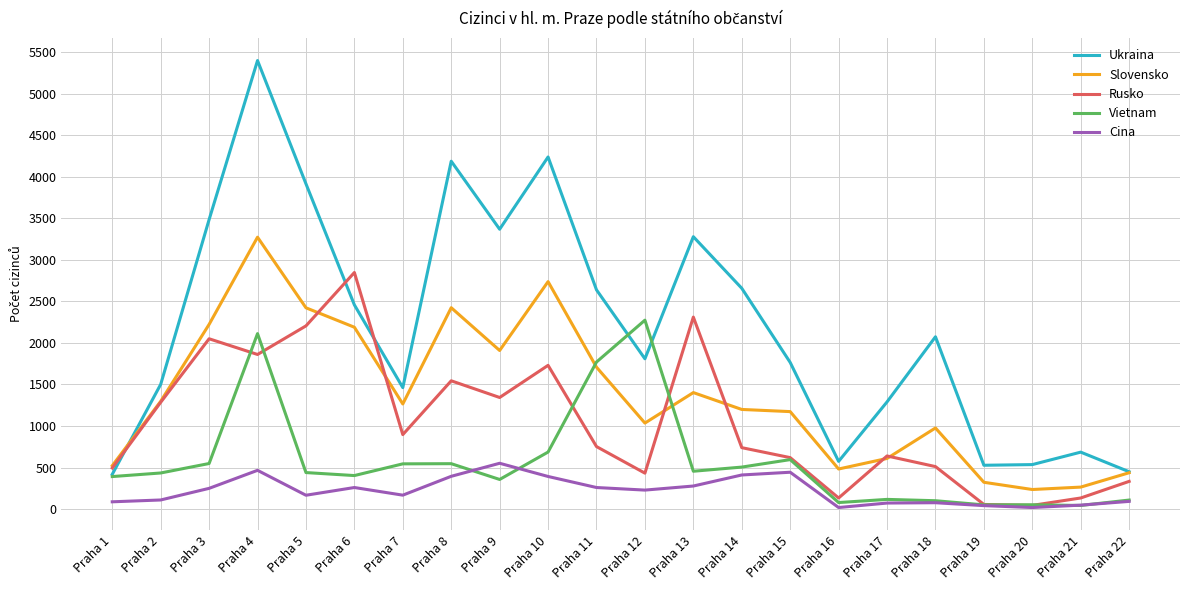

Which series changed the most between Praha 2 and Praha 9?

Ukraina